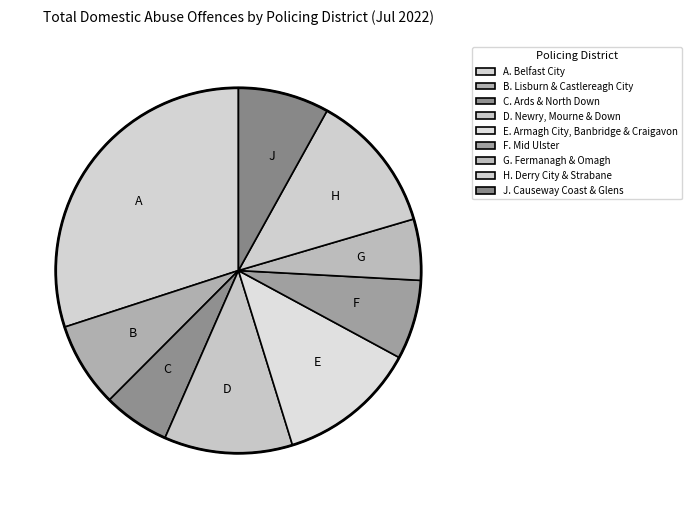

What is the largest slice in the pie chart?

A. Belfast City